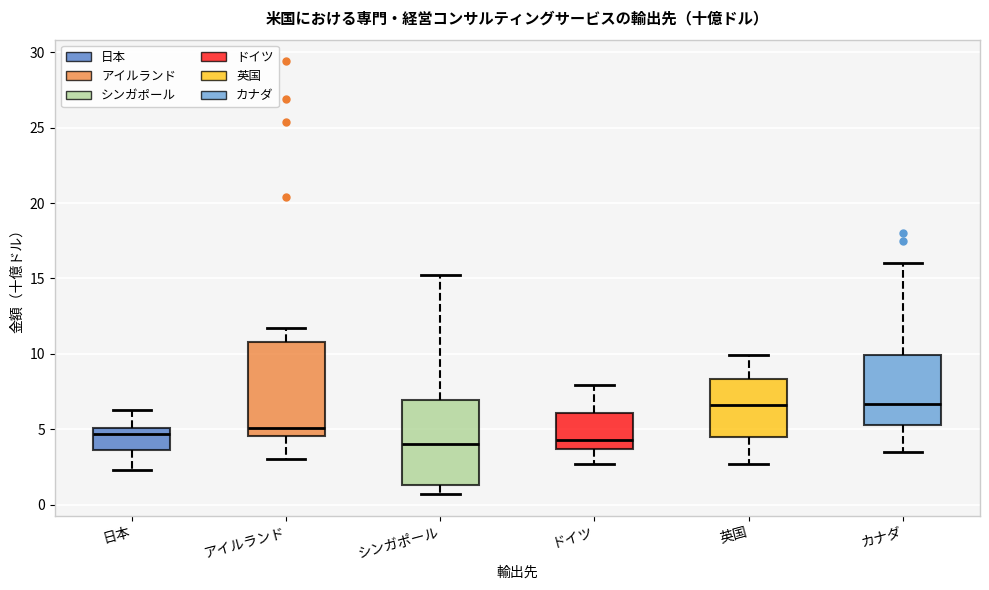

Which box is the tallest, from its lower edge to its upper edge?

アイルランド